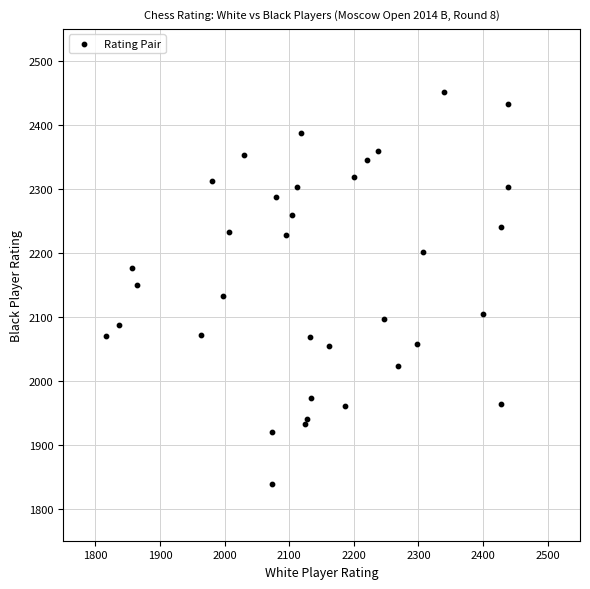

What is the range of X values (max minus min)?

622